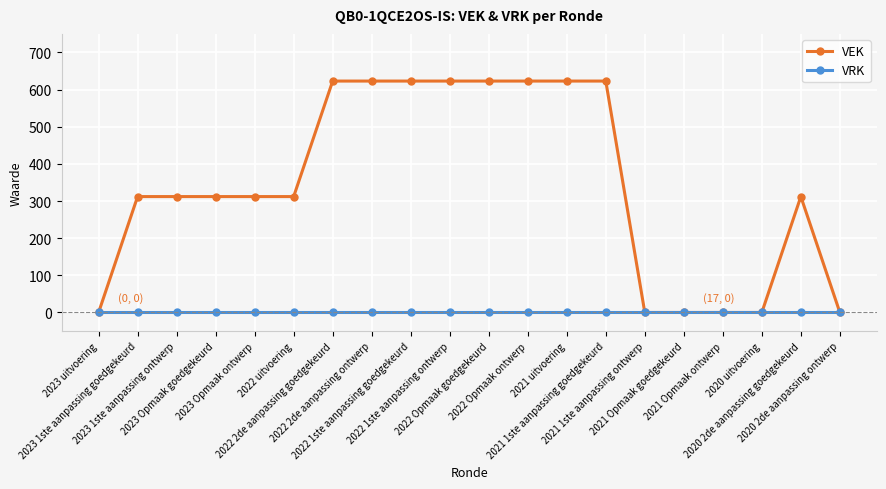

What are all the series names shown in the legend?

VEK, VRK